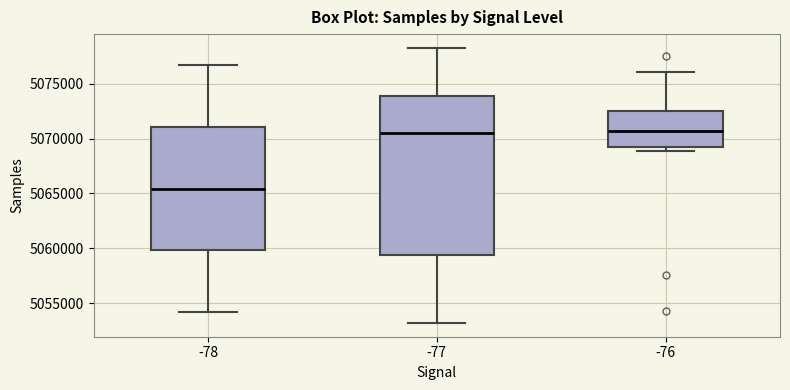

Reading left to right, transcribe this box plot: for each box, give where its median line is, the range the box spans, and where its two whiskers end, as read against the y-axis. The values are not printed on the chart, so give them approximately, as read against the axis.

-78: median 5065500, box 5060000 to 5071000, whiskers 5054000 to 5076500
-77: median 5070500, box 5059500 to 5074000, whiskers 5053000 to 5078500
-76: median 5070500, box 5069000 to 5072500, whiskers 5069000 (just below the box's lower edge) to 5076000